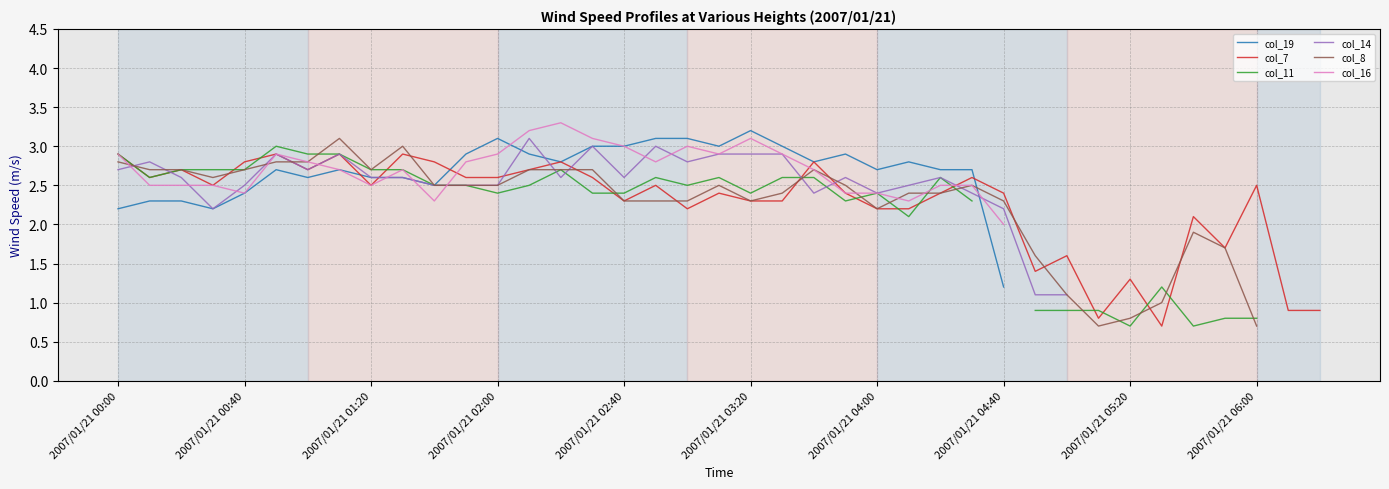

Which series changed the most between 22 and 23?

col_7